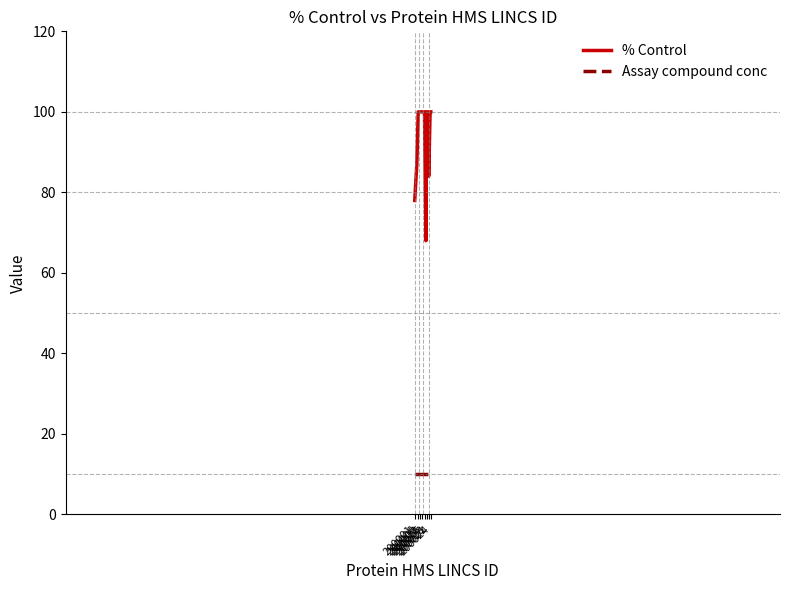

True or false: % Control and Assay compound conc intersect in this chart.

False